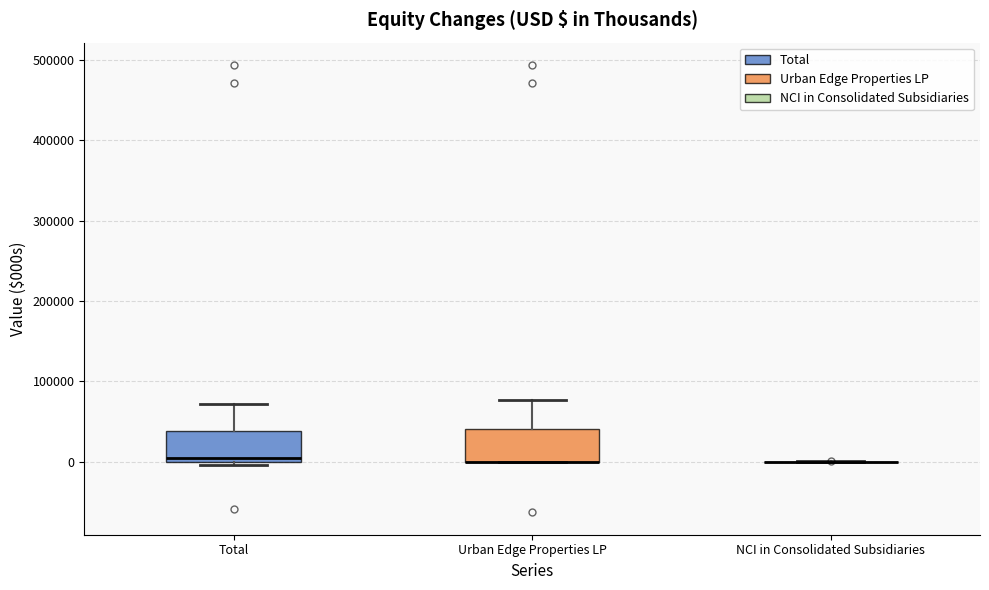

Reading left to right, read every box against the y-axis: the position of its median line, the range the box covers, and the ends of its whiskers. The values are not printed on the chart, so give them approximately, as read against the axis.

Total: median 0 (just above the box's lower edge), box 0 to 40000, whiskers 0 (just below the box's lower edge) to 70000
Urban Edge Properties LP: median 0 (drawn on the box's lower edge), box 0 to 40000, whiskers 0 to 80000
NCI in Consolidated Subsidiaries: box collapsed to a line at 0, whiskers 0 to 0